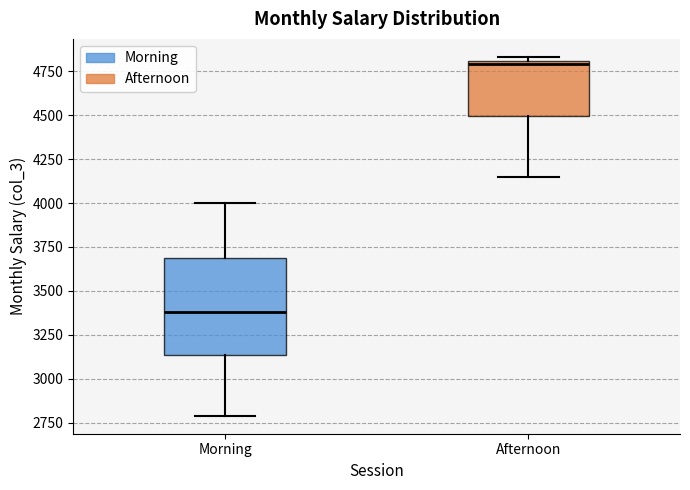

Which box has the lowest median line?

Morning